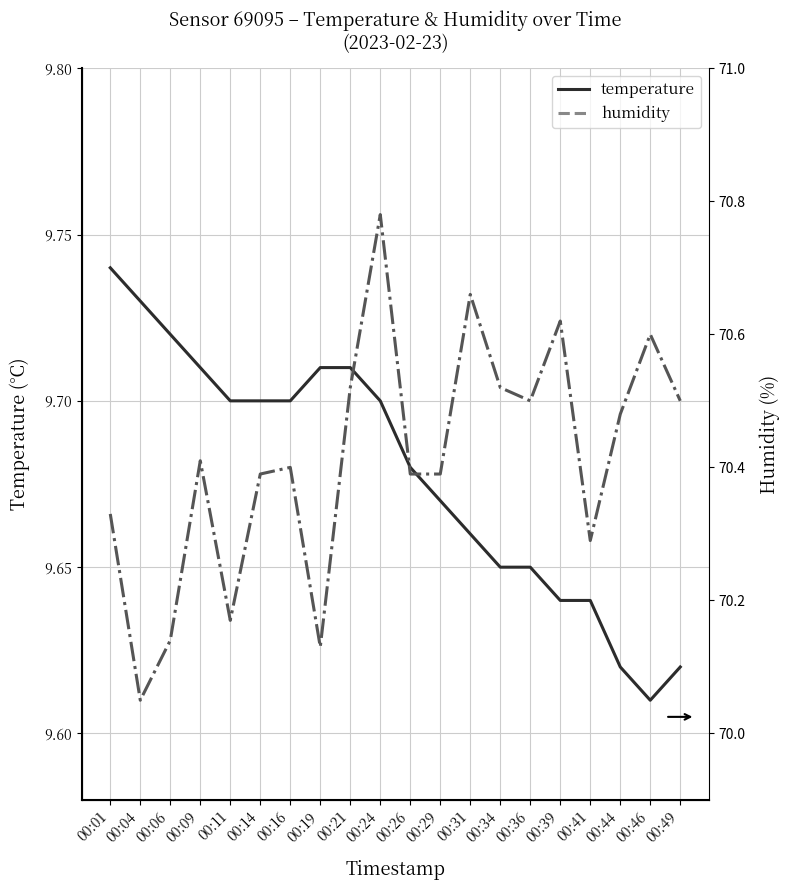

What is the average value of the humidity series?

70.4